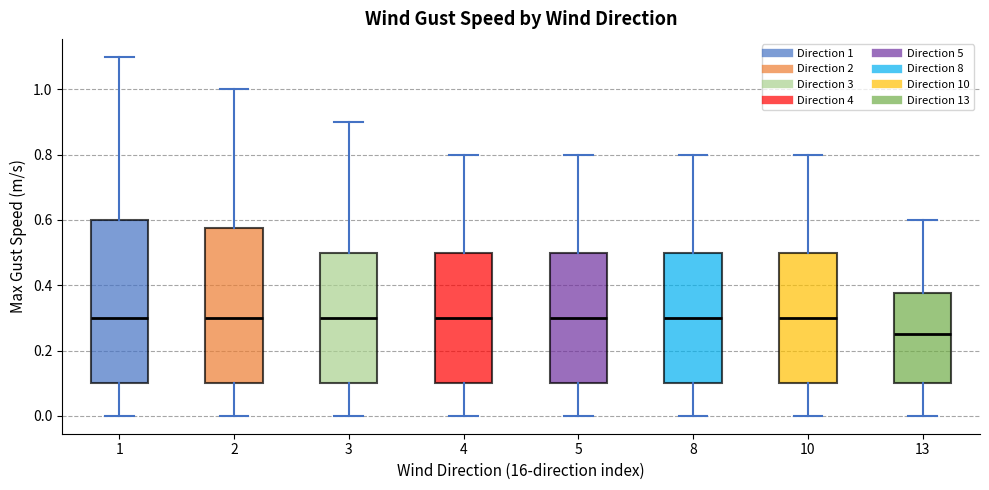

Where does the upper whisker of the box at x = 2 end on the y-axis? The values are not printed on the chart, so give them approximately, as read against the axis.

1.00